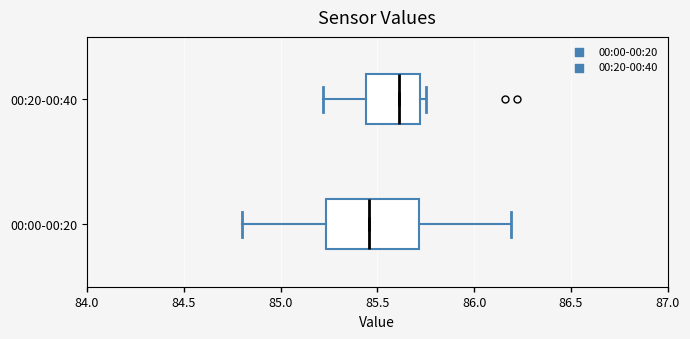

Which box's median line is the furthest to the right?

00:20-00:40